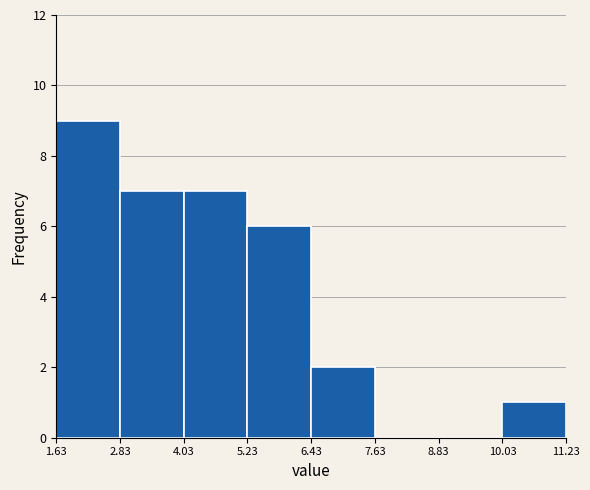

Reading left to right, list every bar in this chart as the range it spans on the x-axis followed by its height. The values are not printed on the chart, so give them approximately, as read against the axis.

1.63 to 2.83: 9
2.83 to 4.03: 7
4.03 to 5.23: 7
5.23 to 6.43: 6
6.43 to 7.63: 2
7.63 to 8.83: 0
8.83 to 10.03: 0
10.03 to 11.23: 1